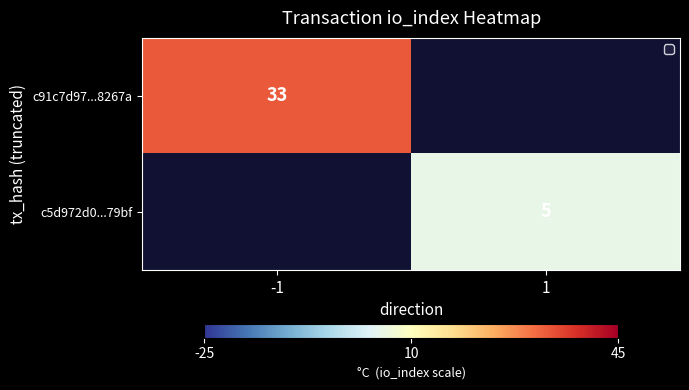

Is the value of c91c7d97...8267a at -1 greater than the value of c5d972d0...79bf at 1?

Yes